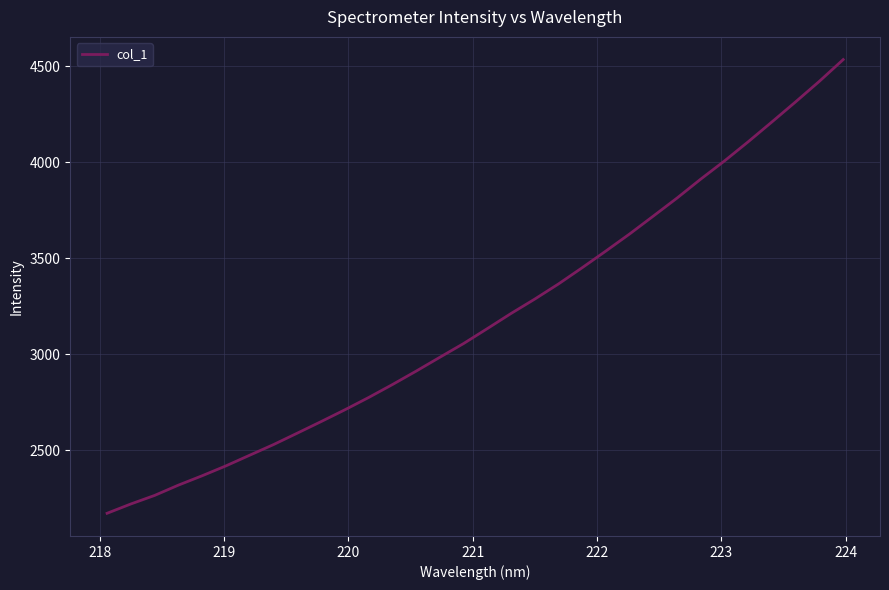

What is the smallest value displayed?

2173.1